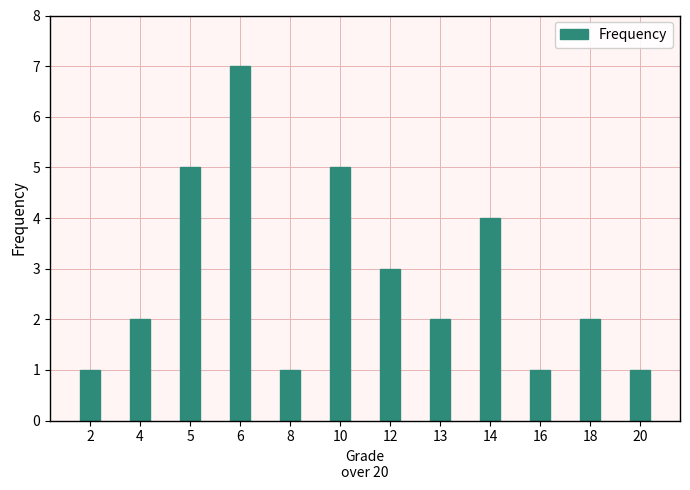

Reading left to right, list all the values displayed in this chart.

2=1	4=2	5=5	6=7	8=1	10=5	12=3	13=2	14=4	16=1	18=2	20=1